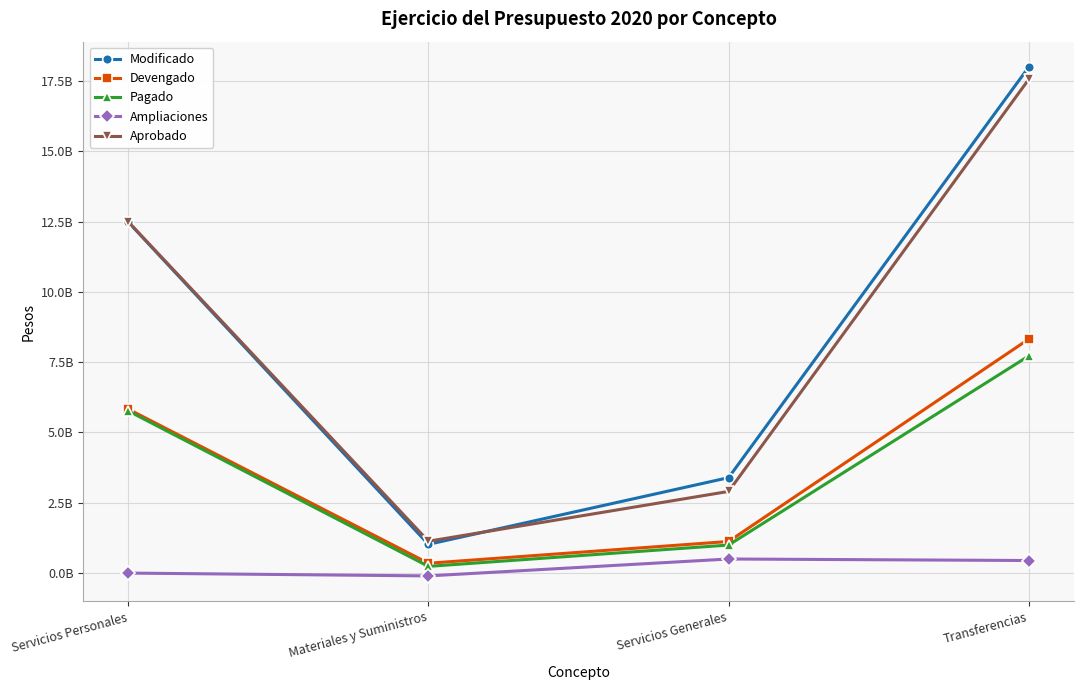

Which series has the largest range (max minus min)?

Modificado